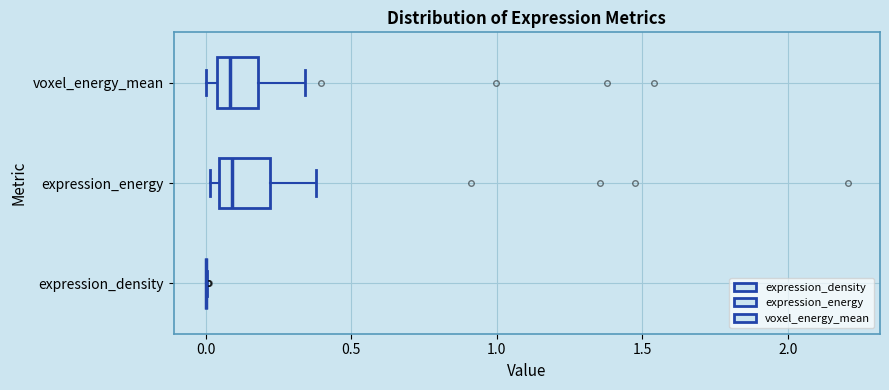

Reading bottom to top, read every box against the x-axis: the position of its median line, the range the box covers, and the ends of its whiskers. The values are not printed on the chart, so give them approximately, as read against the axis.

expression_density: box collapsed to a line at 0.00, whiskers 0.00 to 0.00
expression_energy: median 0.10, box 0.05 to 0.20, whiskers 0.00 to 0.40
voxel_energy_mean: median 0.10, box 0.05 to 0.20, whiskers 0.00 to 0.35